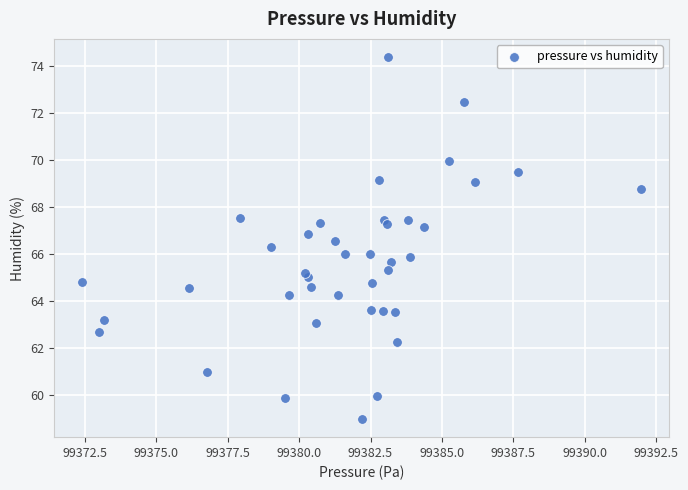

What is the range of Y values (max minus min)?

15.4